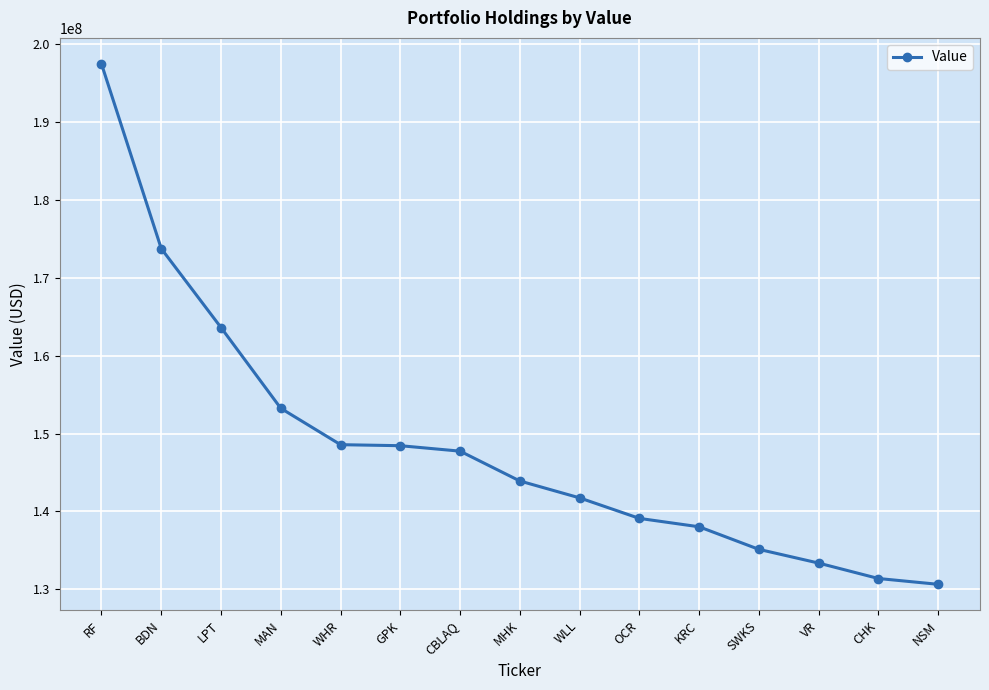

What is the label of the 7th point from the right?

WLL